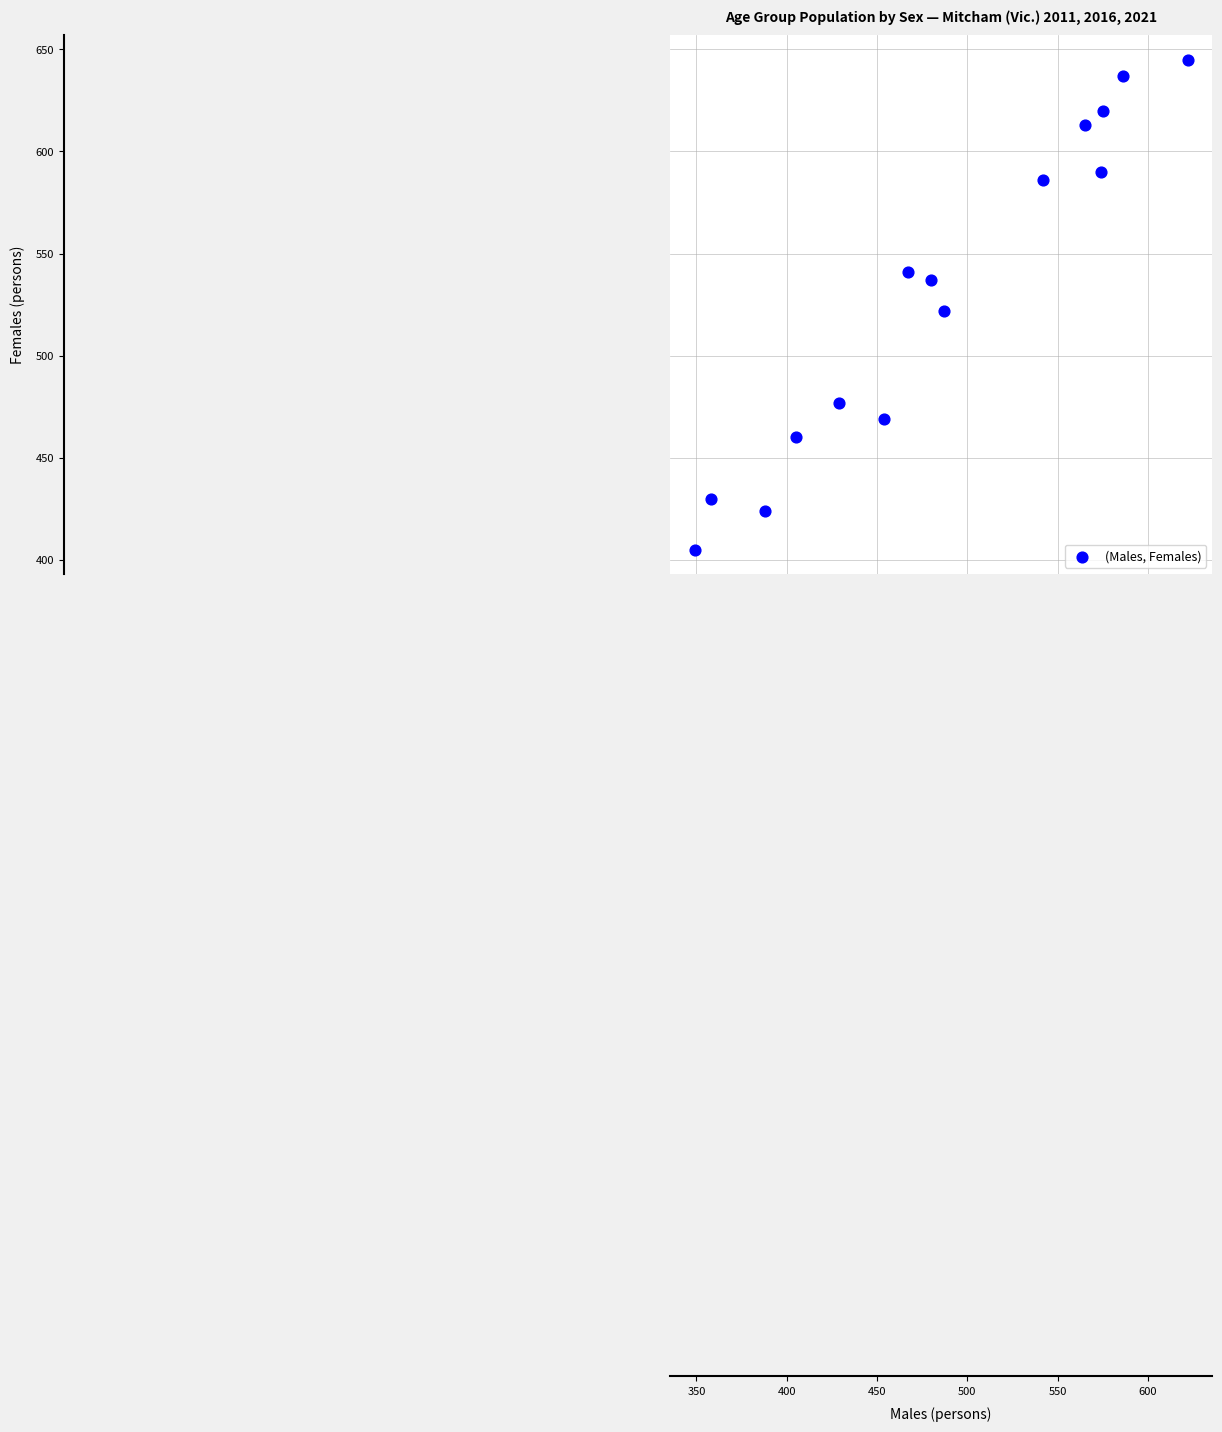

What is the range of Y values (max minus min)?

240